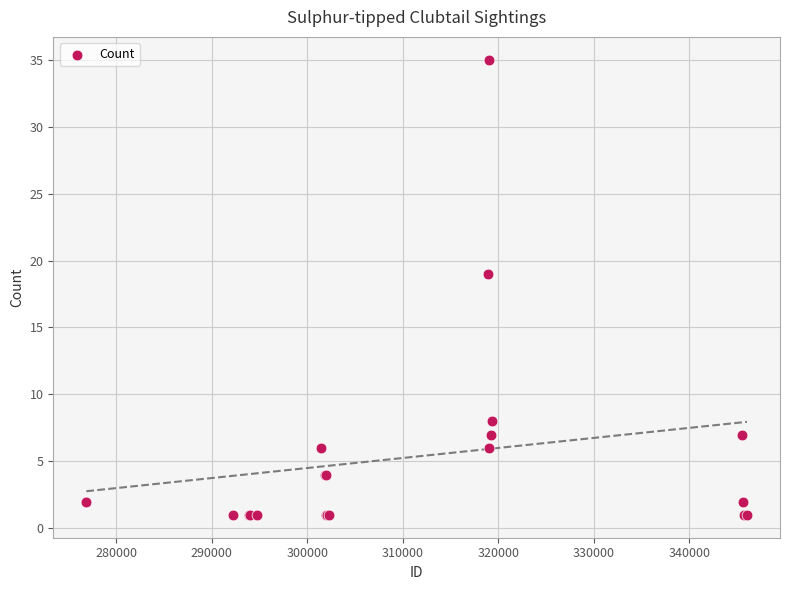

What Y value in the scatter plot is closest to 18?

19